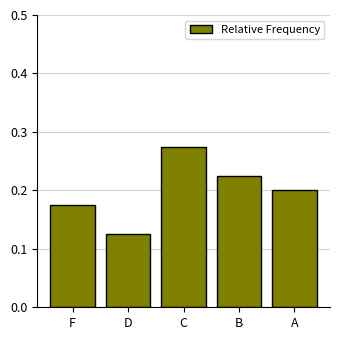

How many values are between 0 and 1?

5